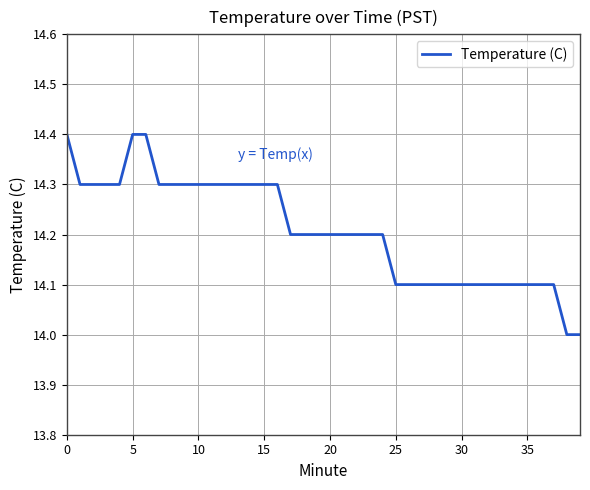

What is the smallest value displayed?

14.0